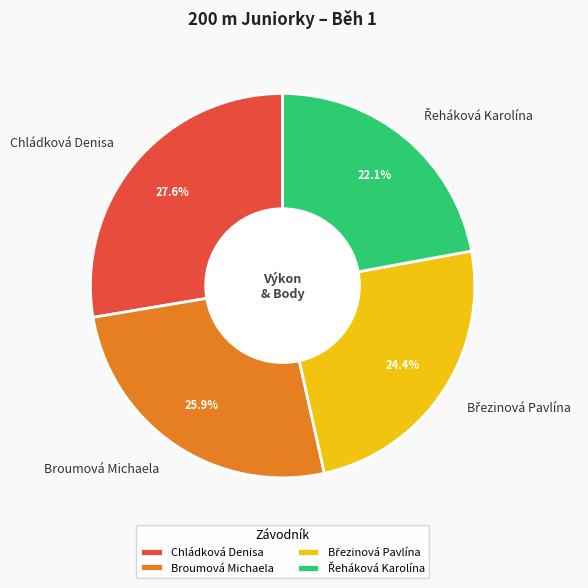

What is the largest slice in the pie chart?

Chládková Denisa